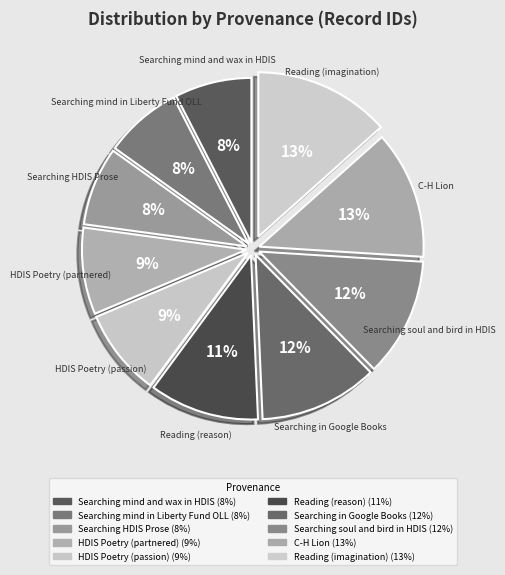

What percentage is the Searching mind and wax in HDIS slice, to the nearest percent?

8%